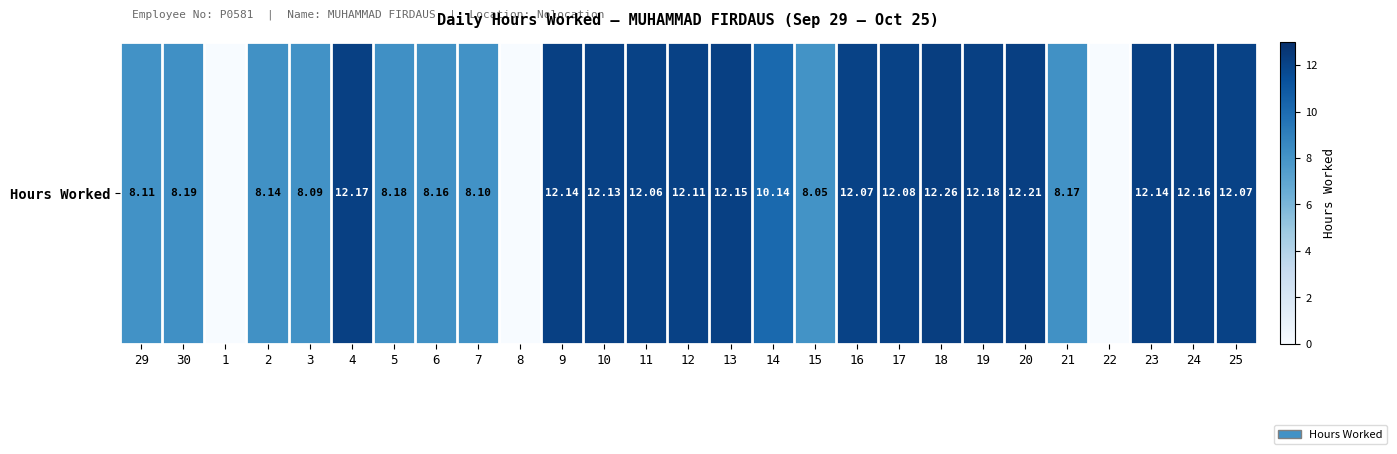

What is the change in value from 4 to 18?

+0.1